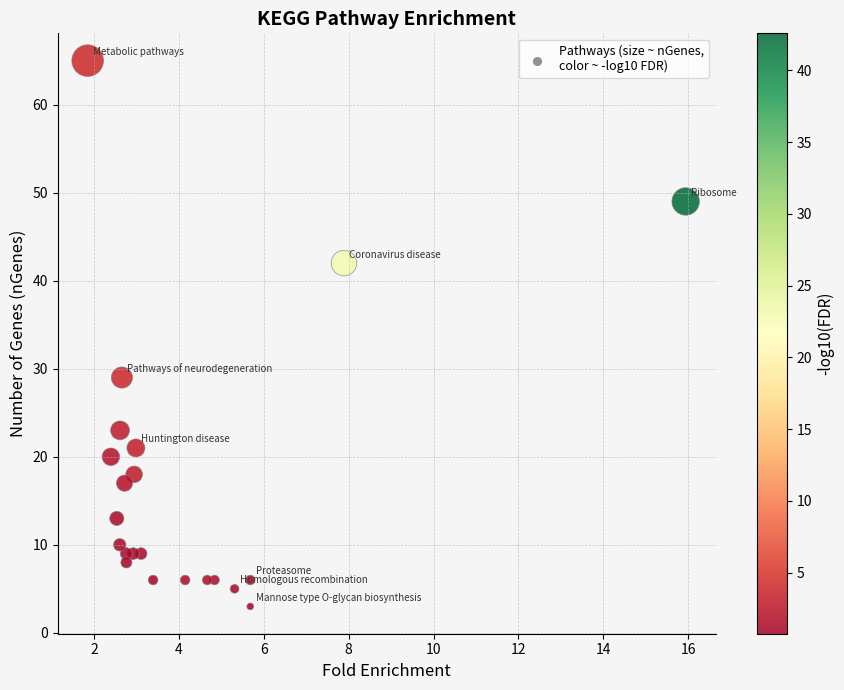

What is the range of Y values (max minus min)?

62